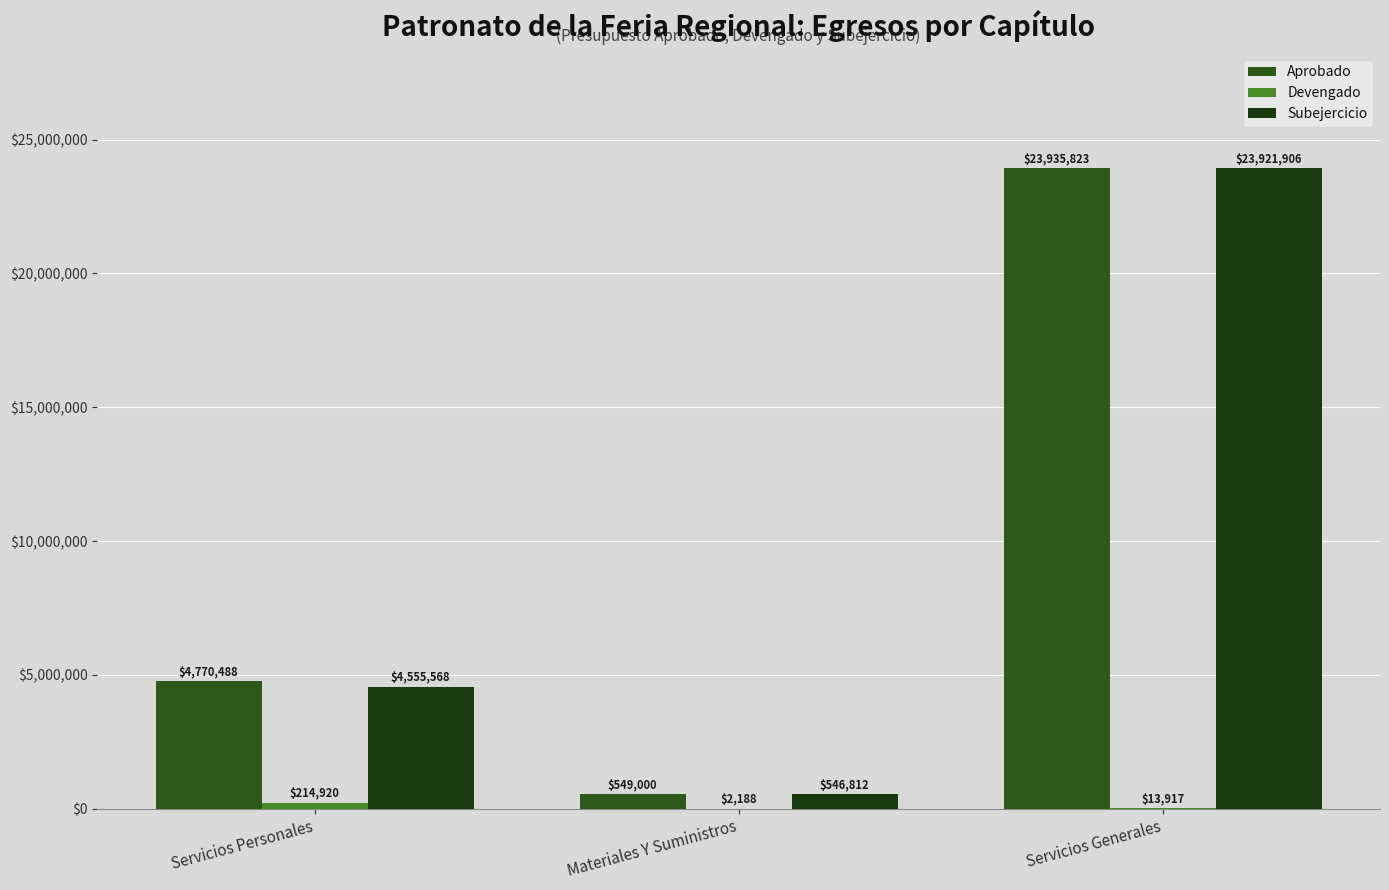

Which series has the largest total across all categories?

Aprobado